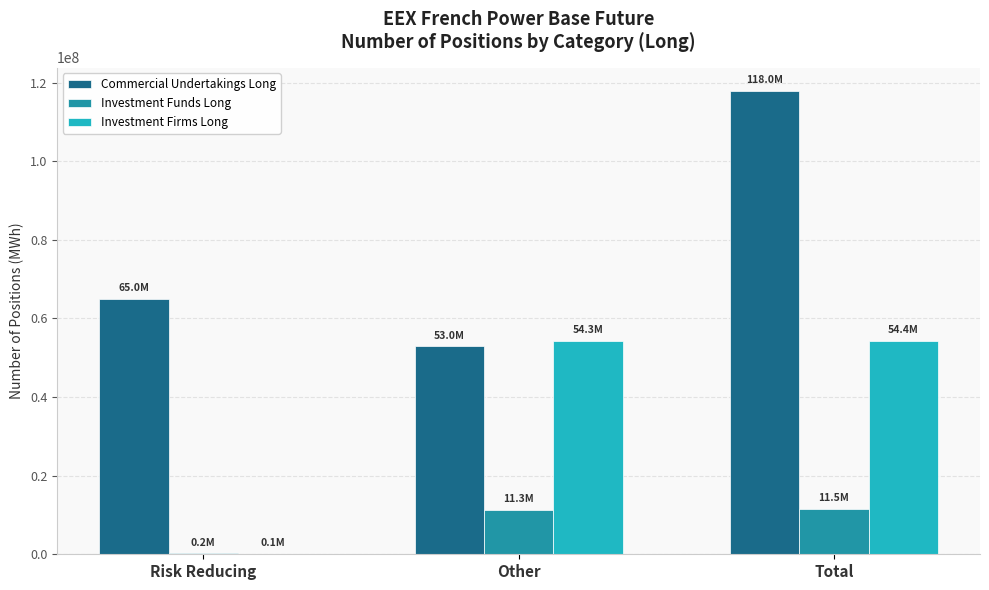

Between Other and Total, which series saw the biggest shift?

Commercial Undertakings Long